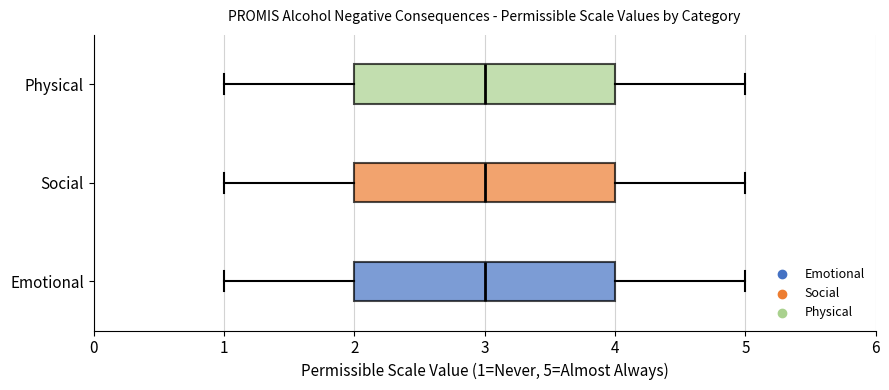

Reading bottom to top, transcribe this box plot: for each box, give where its median line is, the range the box spans, and where its two whiskers end, as read against the x-axis. The values are not printed on the chart, so give them approximately, as read against the axis.

Emotional: median 3, box 2 to 4, whiskers 1 to 5
Social: median 3, box 2 to 4, whiskers 1 to 5
Physical: median 3, box 2 to 4, whiskers 1 to 5